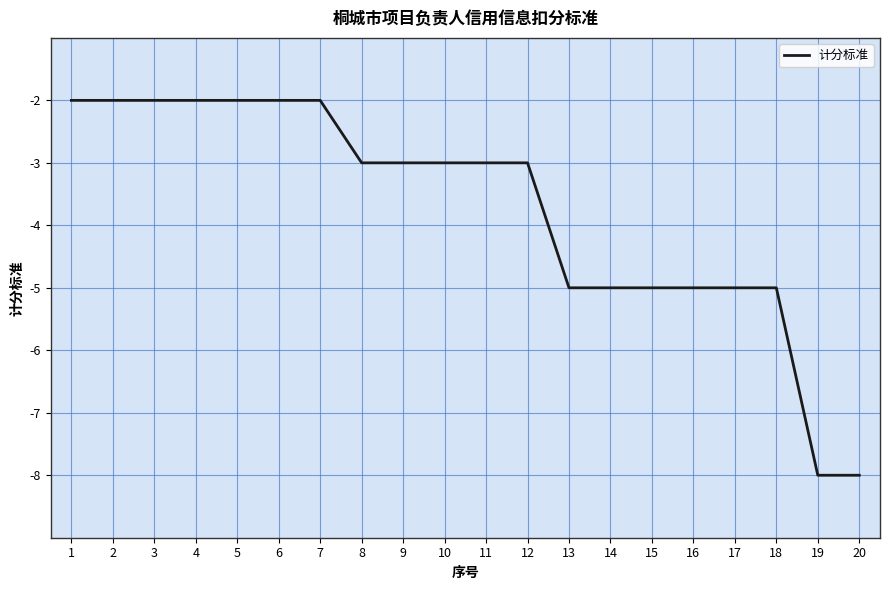

What is the minimum value shown in the chart?

-8